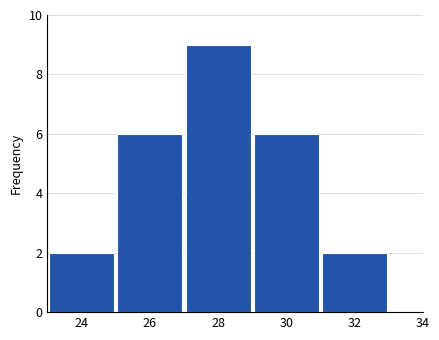

Reading left to right, what are all the values shown in this chart?

24=2	26=6	28=9	30=6	32=2